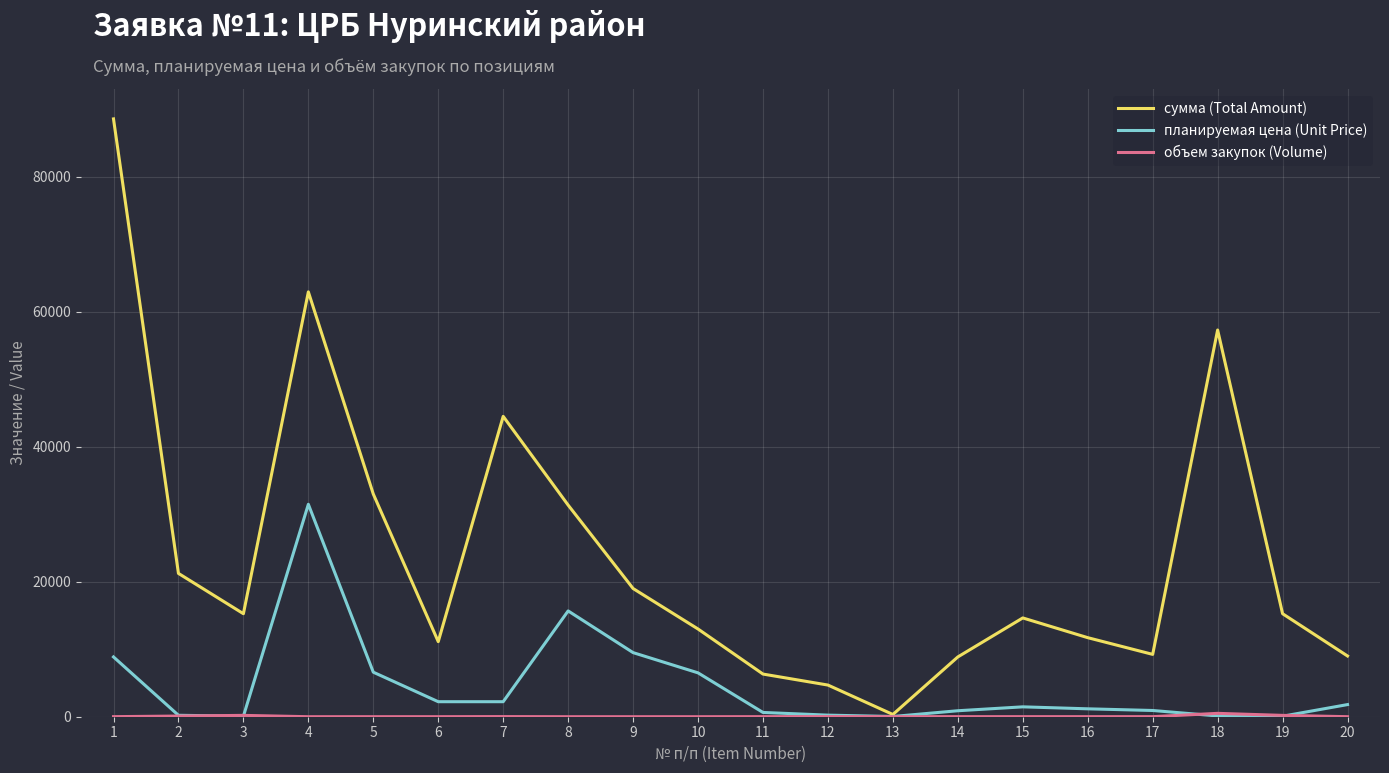

Which series has the largest total across all categories?

сумма (Total Amount)